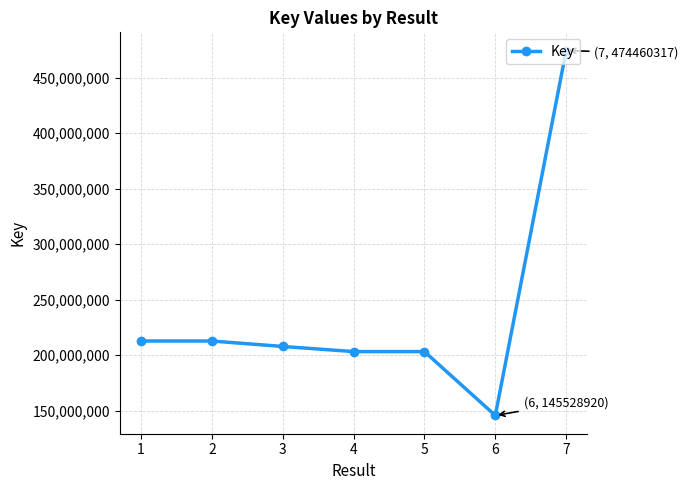

Where does the data first go above 207742751?

1